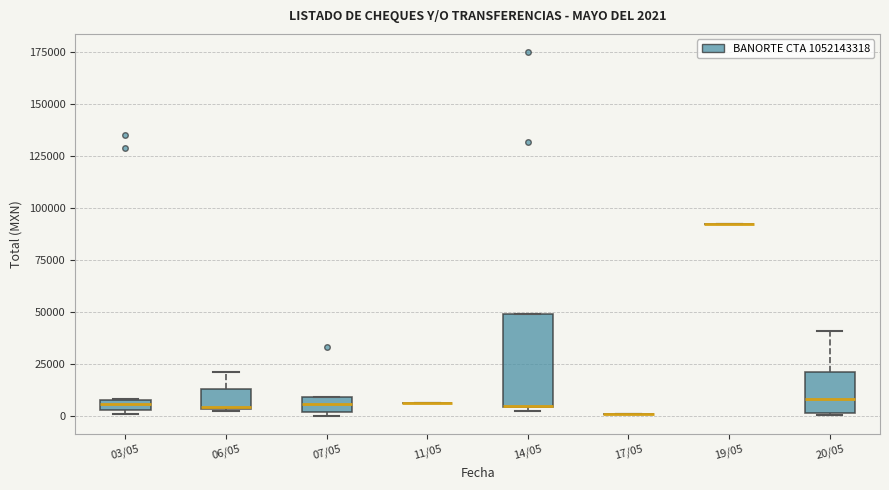

Comparing the boxes themselves (not the whiskers), which one is the tallest?

14/05